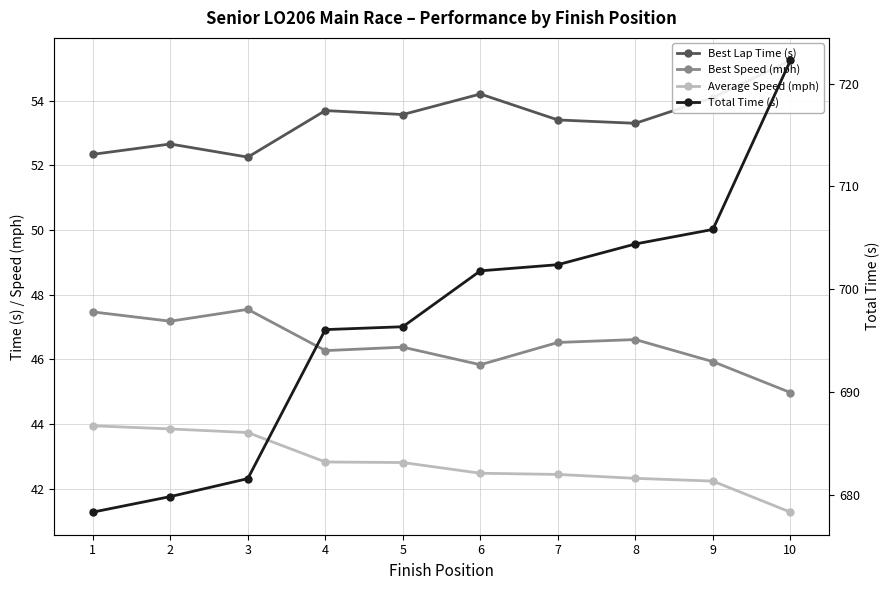

Where is Average Speed (mph) nearest to the value 42?

9